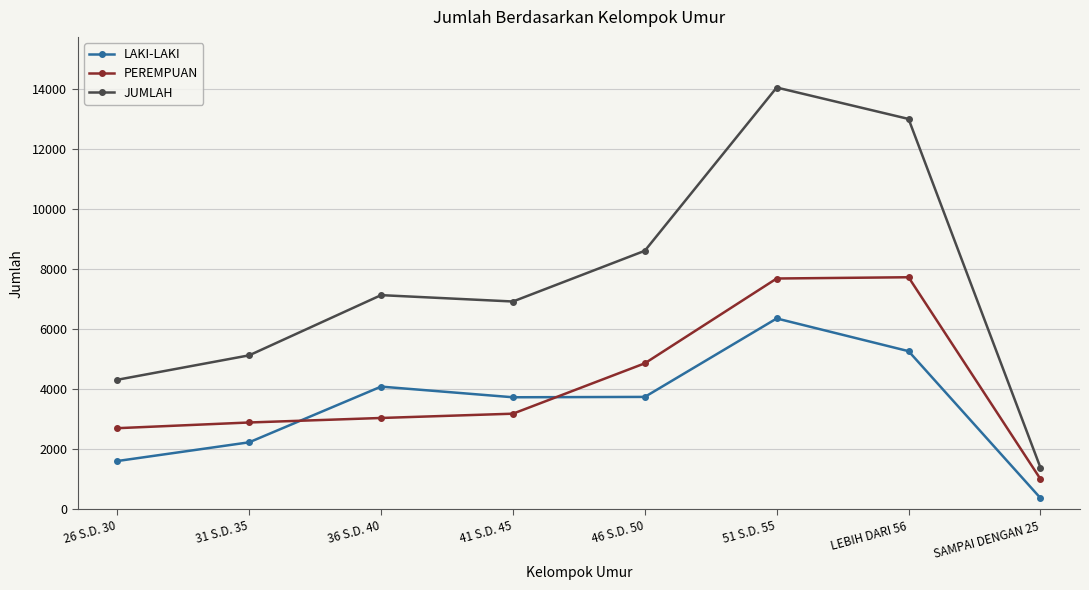

What is the total value across all series at 31 S.D. 35?

10268